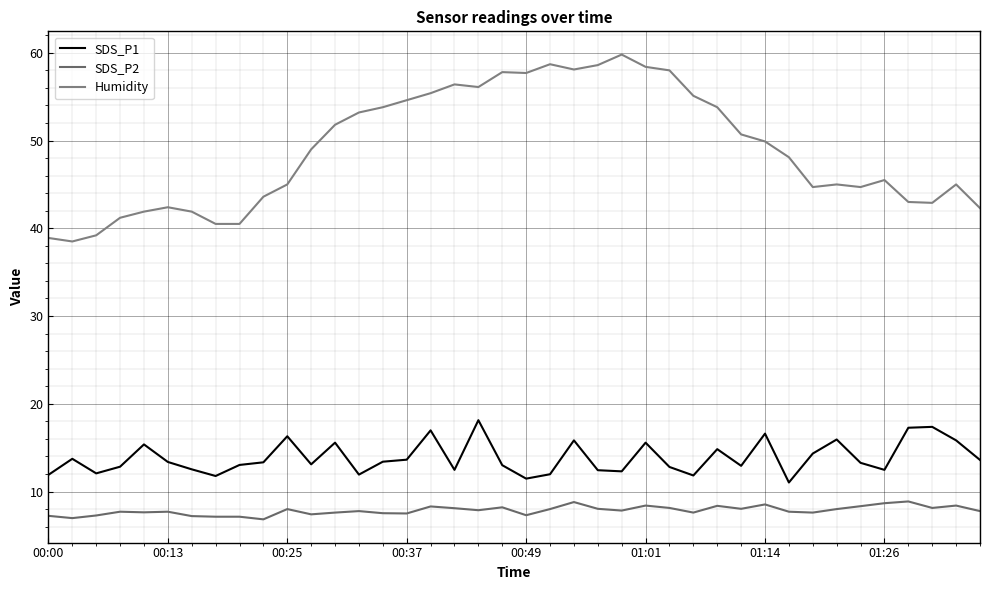

How many categories are shown in the chart?

40